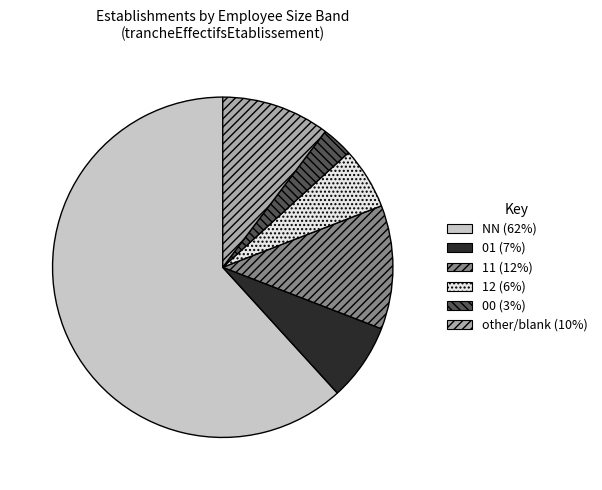

True or false: 12 accounts for 14% of the total.

False